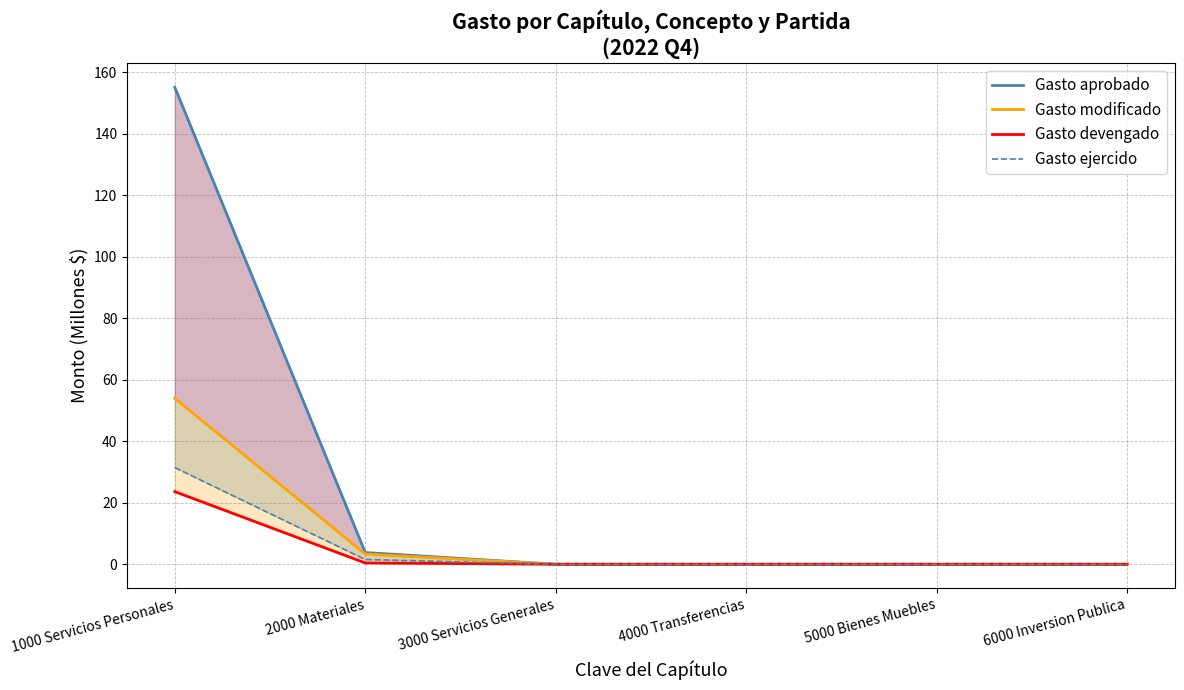

The value of Gasto modificado at 6000 Inversion Publica is -26.0. True or false?

False